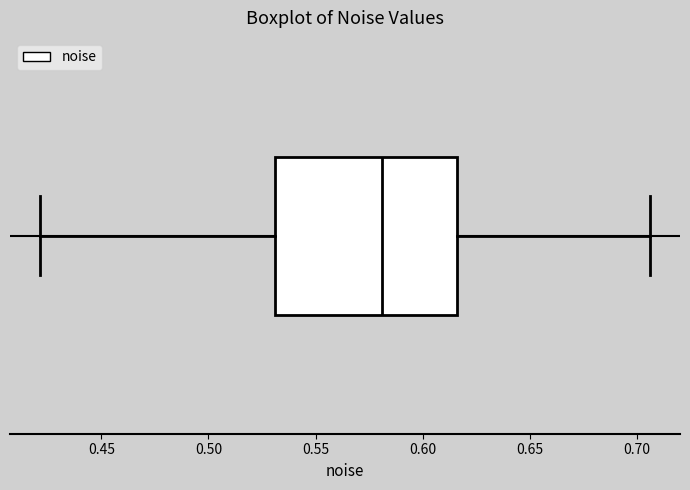

Where is the left edge of the box on the x-axis? The values are not printed on the chart, so give them approximately, as read against the axis.

0.530